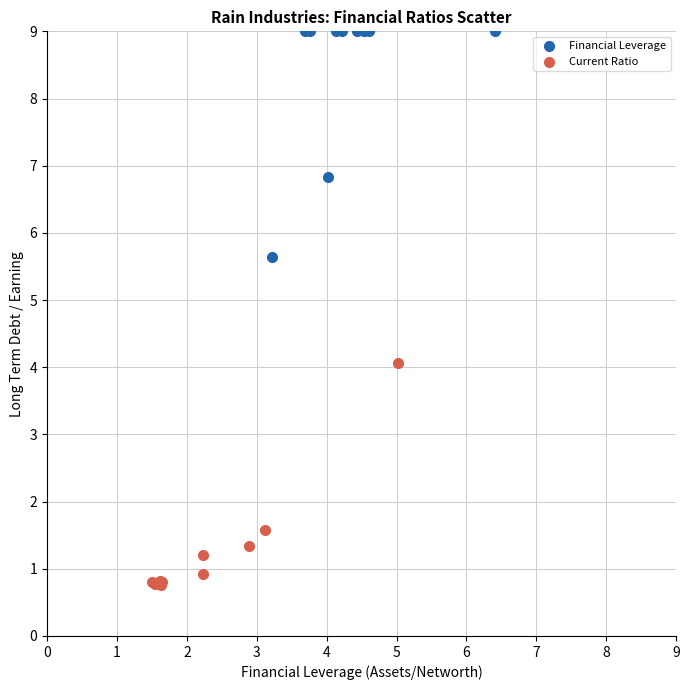

Which series has the largest Y range (max minus min)?

Financial Leverage